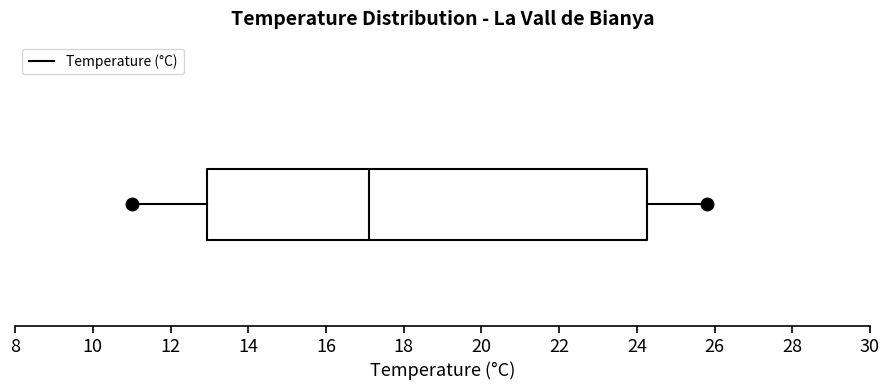

Transcribe this box plot: give where the median line is, the range the box spans, and where the two whiskers end, as read against the x-axis. The values are not printed on the chart, so give them approximately, as read against the axis.

median 17.2, box 13.0 to 24.2, whiskers 11.0 to 25.8